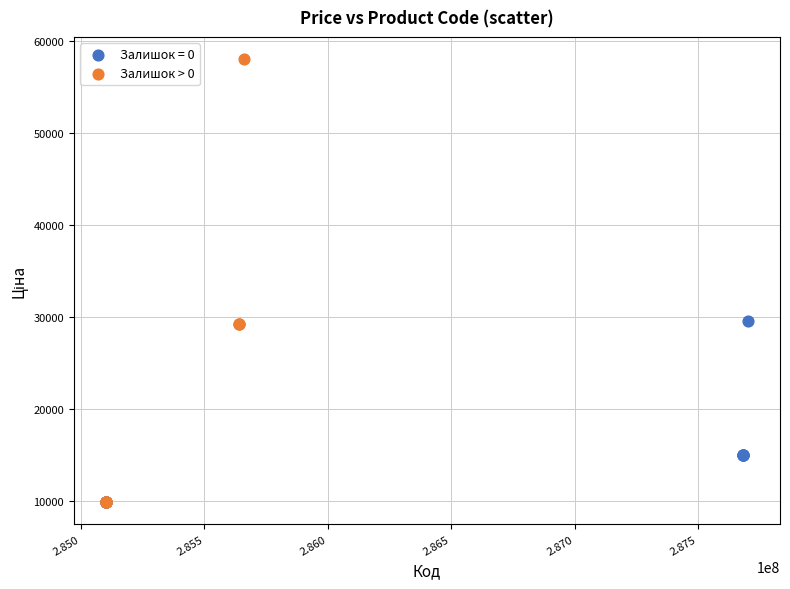

Which series contains the highest Y value?

Залишок > 0